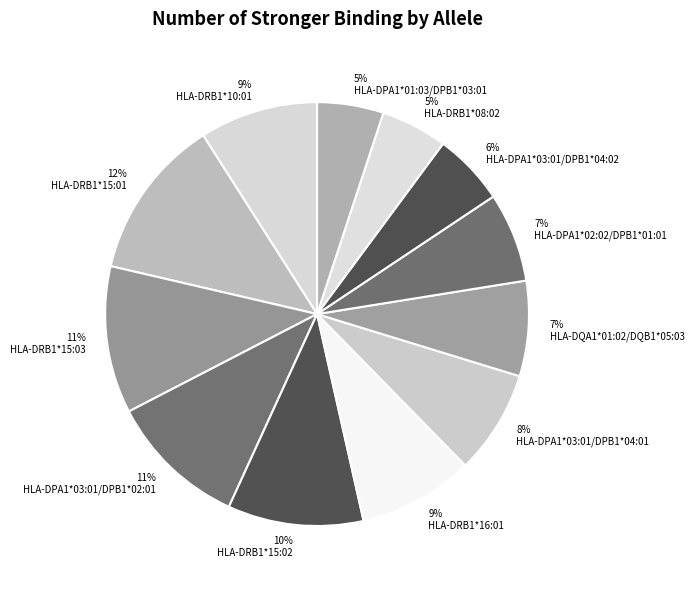

The HLA-DRB1*08:02 slice represents 16% of the pie. True or false?

False